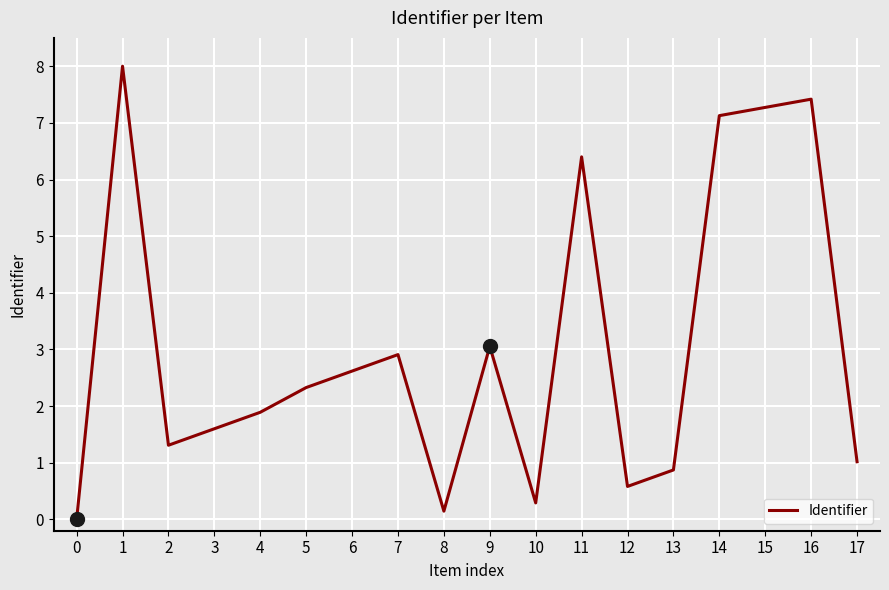

How many positive values are there?

17